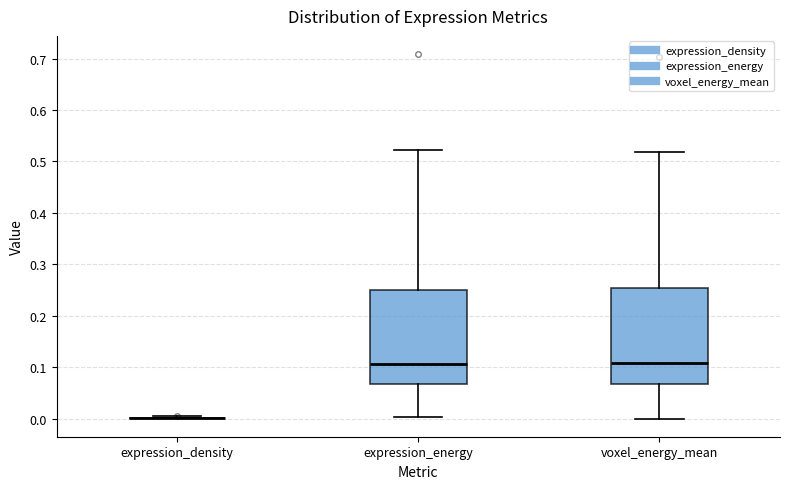

Where does the median line of the box for expression_energy sit on the y-axis? The values are not printed on the chart, so give them approximately, as read against the axis.

0.11